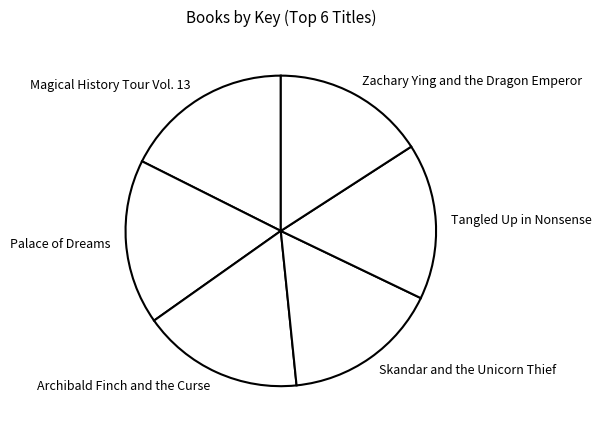

Count the number of slices in the pie.

6